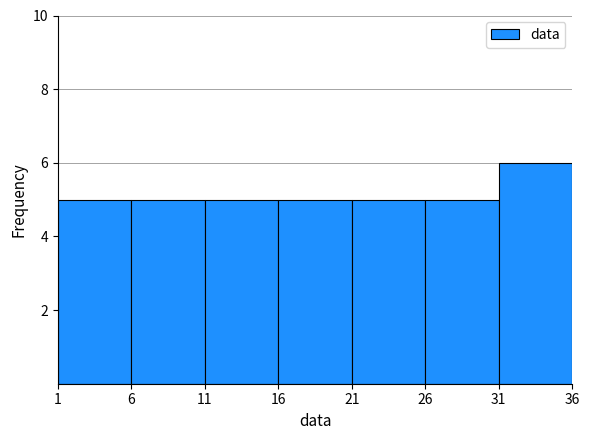

Reading left to right, transcribe this chart: for each bar, give the range it covers on the x-axis and its height. The values are not printed on the chart, so give them approximately, as read against the axis.

1 to 6: 5
6 to 11: 5
11 to 16: 5
16 to 21: 5
21 to 26: 5
26 to 31: 5
31 to 36: 6